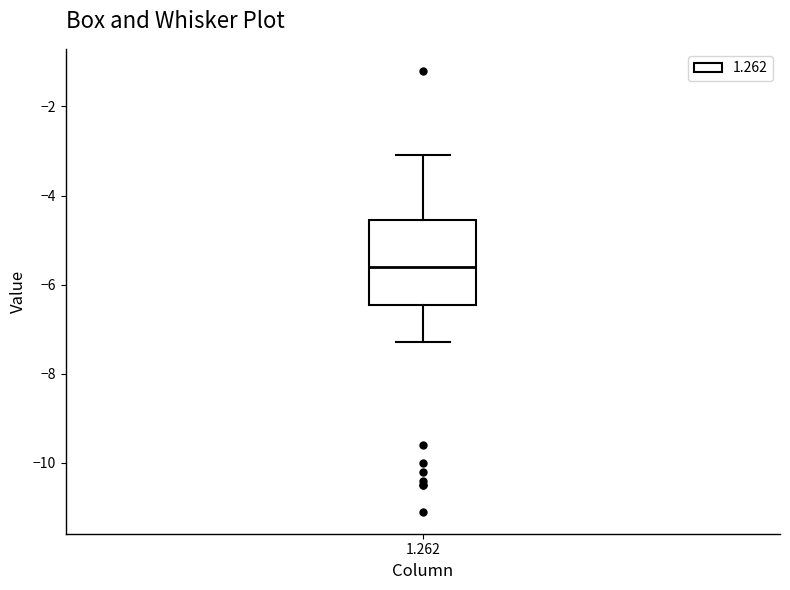

Transcribe this box plot: give where the median line is, the range the box spans, and where the two whiskers end, as read against the y-axis. The values are not printed on the chart, so give them approximately, as read against the axis.

median -5.6, box -6.4 to -4.6, whiskers -7.2 to -3.0